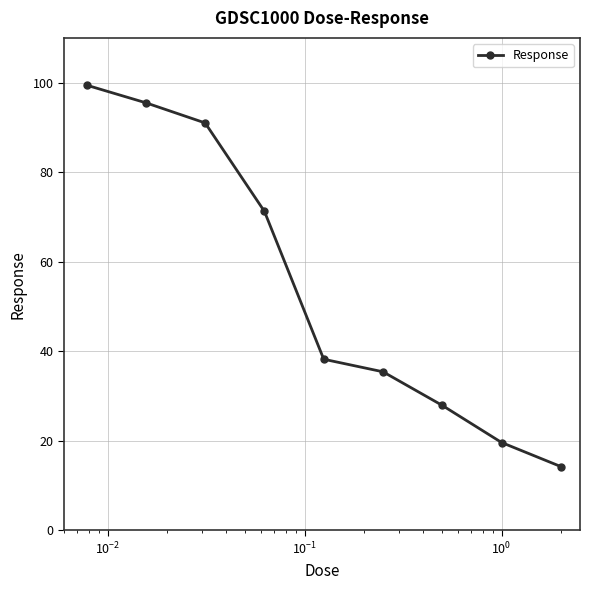

What is the smallest value displayed?

14.3